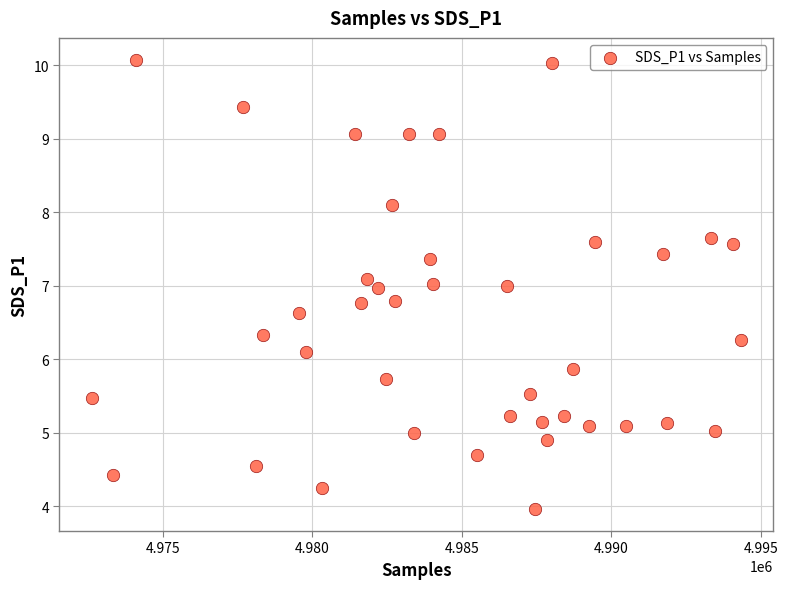

What is the range of Y values (max minus min)?

6.1